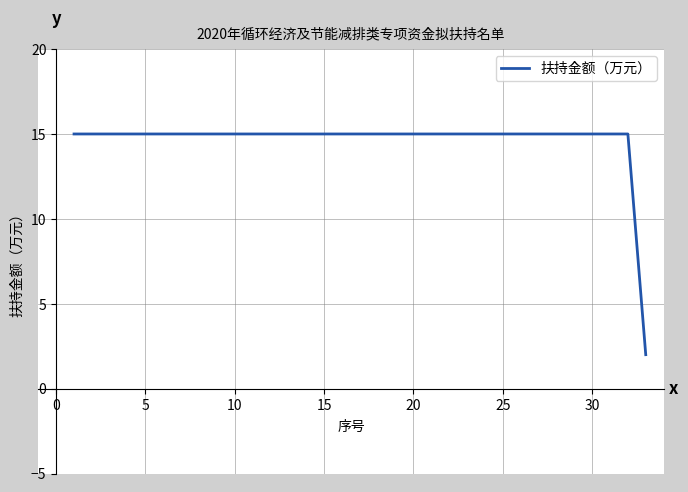

Is it true that the value at 20 is 15?

True